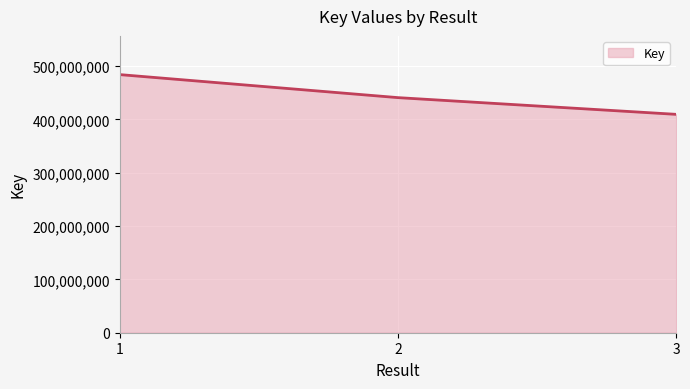

What is the greatest value displayed?

484133044